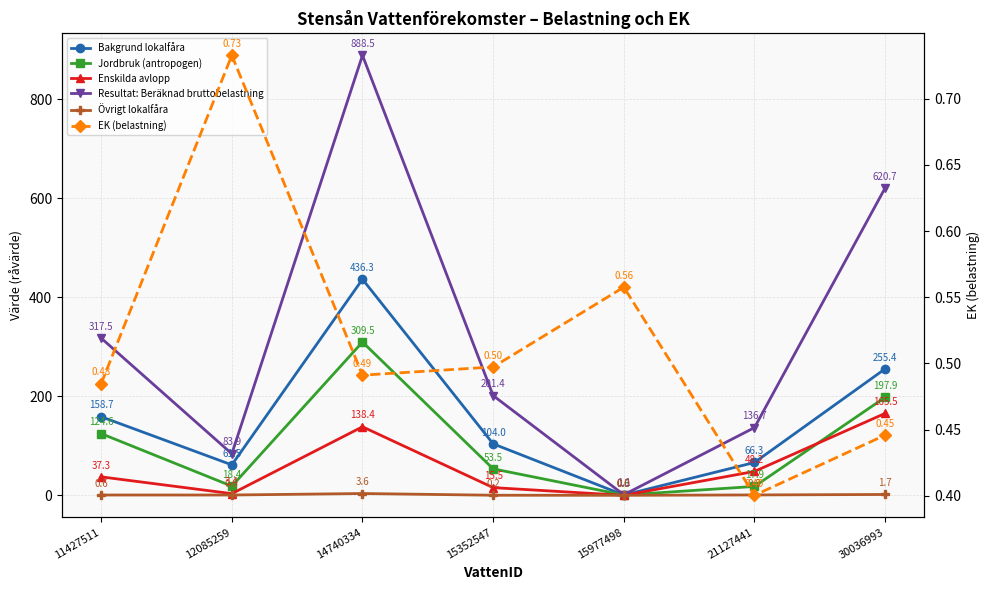

At how many categories does at least one series exceed 327?

2